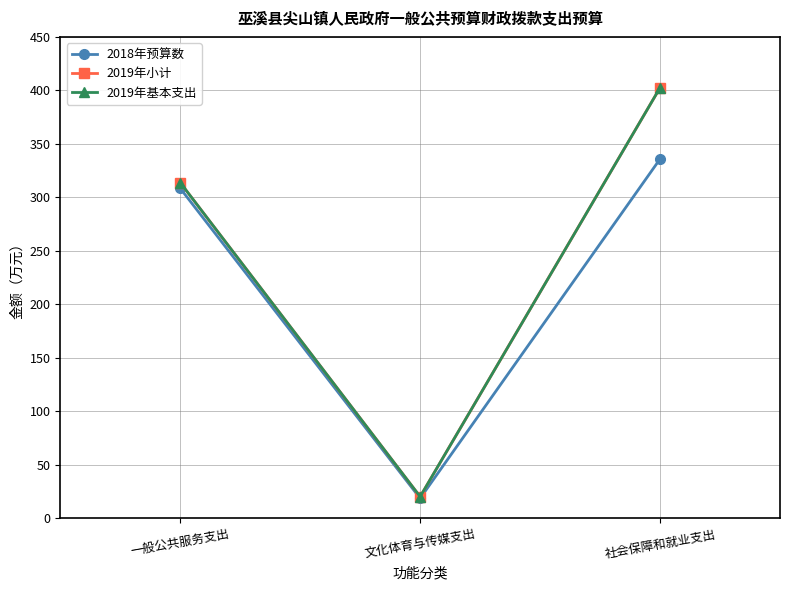

Is this an area chart (filled region under the line)?

No